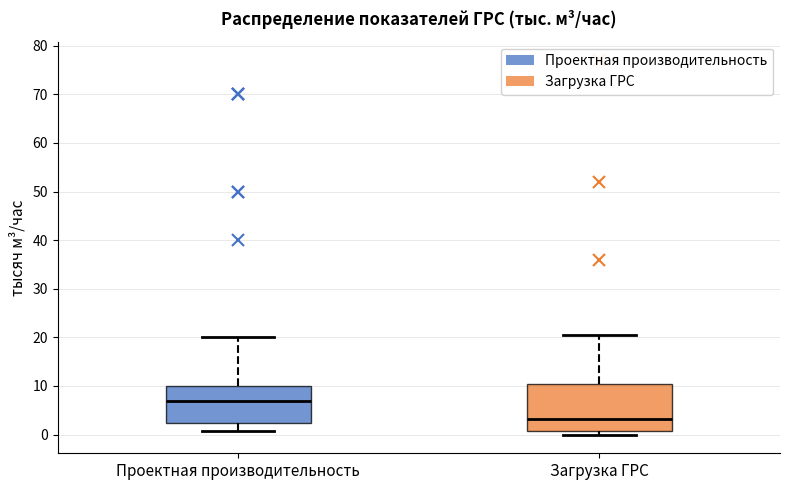

Which box is the tallest, from its lower edge to its upper edge?

Загрузка ГРС